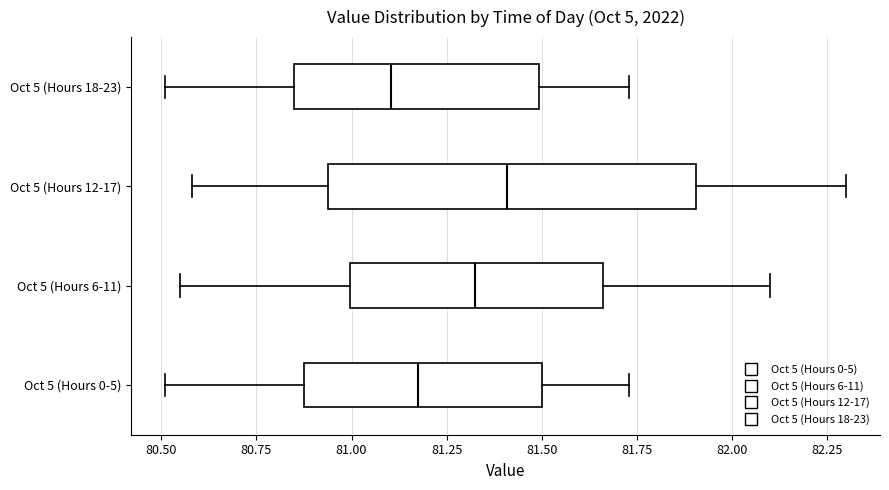

Reading bottom to top, transcribe this box plot: for each box, give where its median line is, the range the box spans, and where its two whiskers end, as read against the x-axis. The values are not printed on the chart, so give them approximately, as read against the axis.

Oct 5 (Hours 0-5): median 81.20, box 80.90 to 81.50, whiskers 80.50 to 81.75
Oct 5 (Hours 6-11): median 81.35, box 81.00 to 81.65, whiskers 80.55 to 82.10
Oct 5 (Hours 12-17): median 81.40, box 80.95 to 81.90, whiskers 80.60 to 82.30
Oct 5 (Hours 18-23): median 81.10, box 80.85 to 81.50, whiskers 80.50 to 81.75